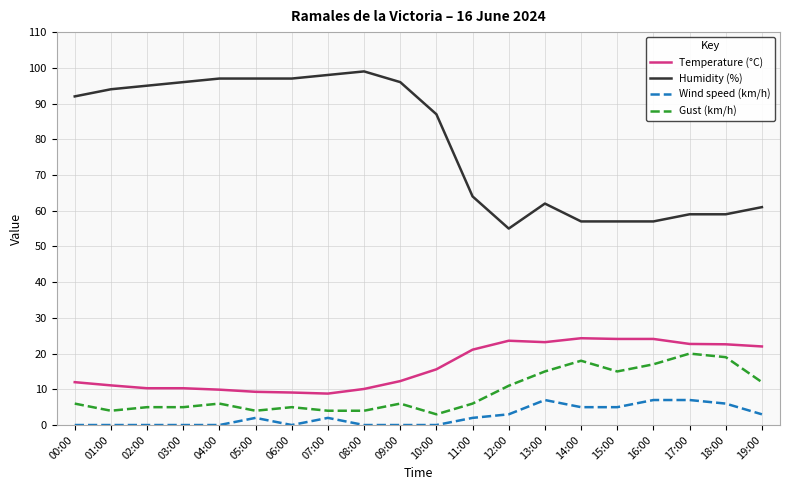

True or false: Humidity (%) has a value of 45.7 at 07:00.

False